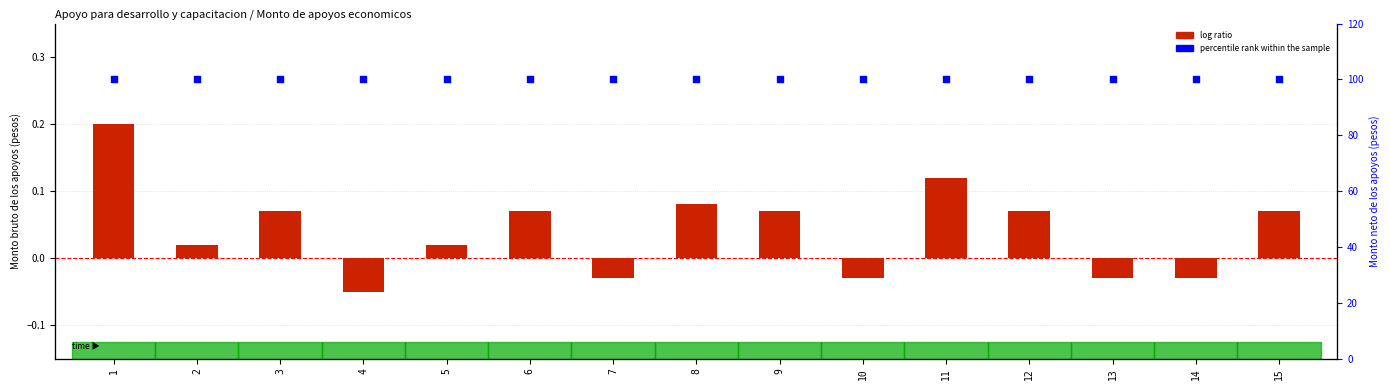

Is the value of log ratio at 11 greater than the value of percentile rank within the sample at 10?

No